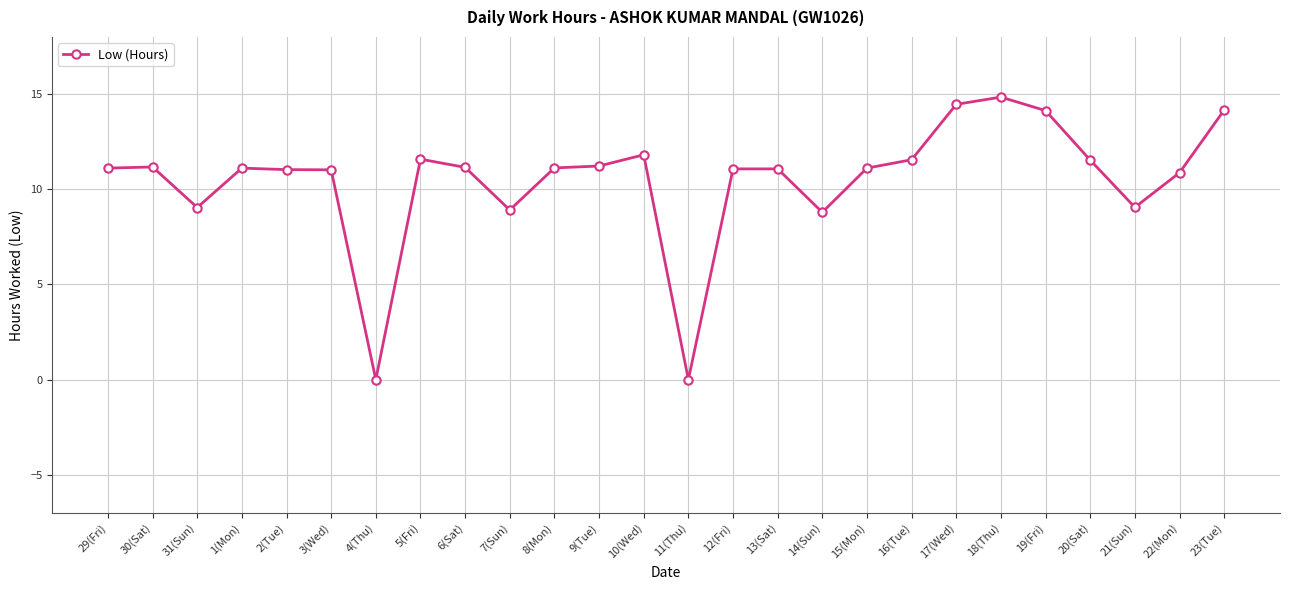

What is the sum of all values?

272.9